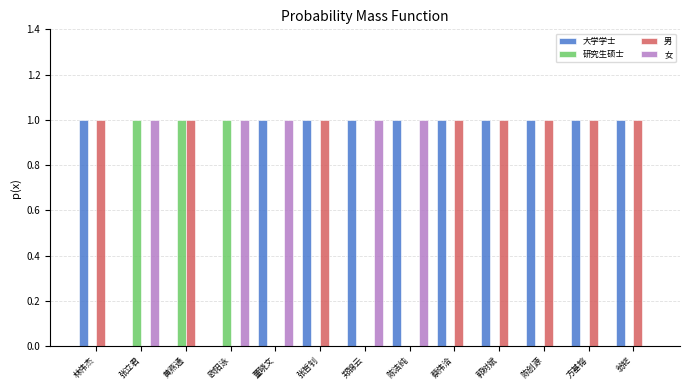

What is the sum of all 大学学士 values?

10